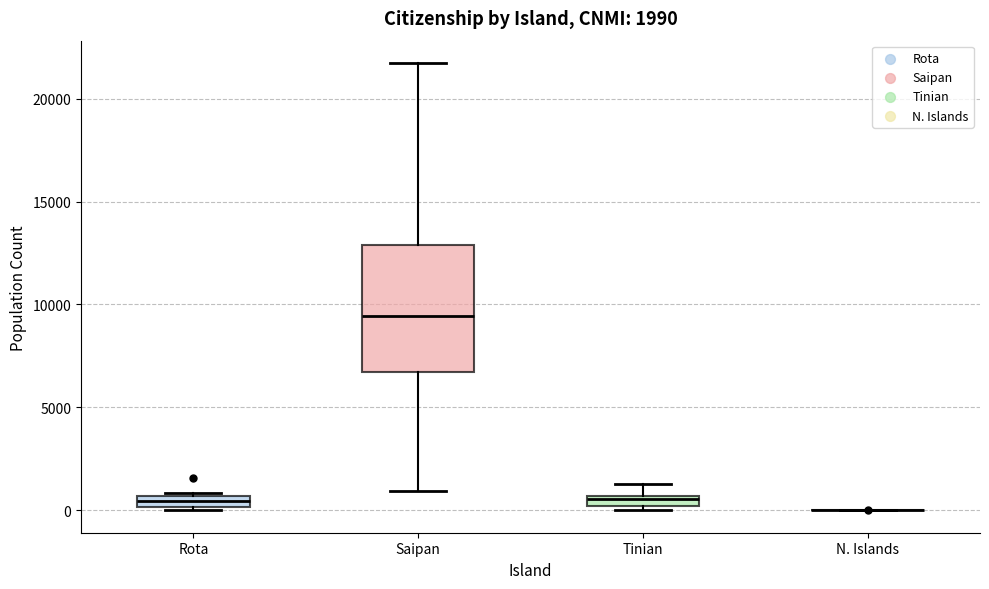

Comparing the boxes themselves (not the whiskers), which one is the tallest?

Saipan